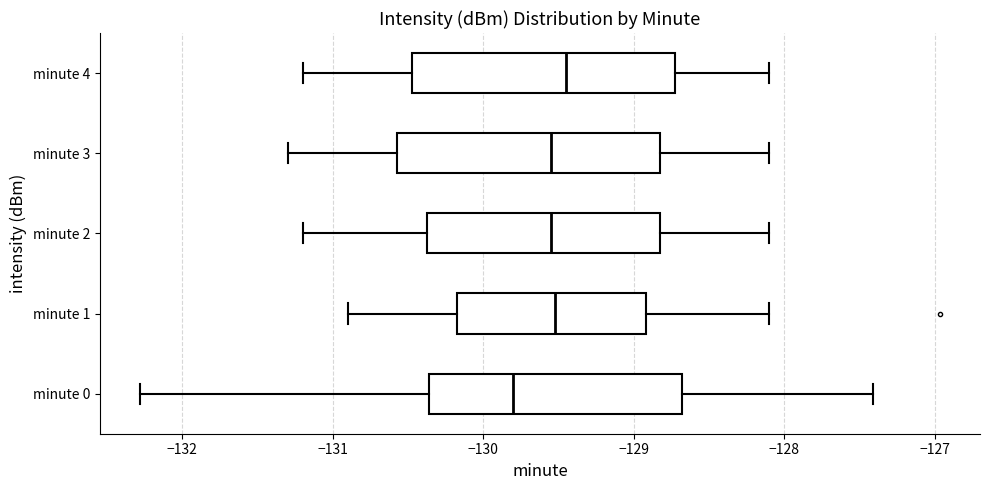

Reading bottom to top, read every box against the x-axis: the position of its median line, the range the box covers, and the ends of its whiskers. The values are not printed on the chart, so give them approximately, as read against the axis.

minute 0: median -129.8, box -130.4 to -128.7, whiskers -132.3 to -127.4
minute 1: median -129.5, box -130.2 to -128.9, whiskers -130.9 to -128.1
minute 2: median -129.5, box -130.4 to -128.8, whiskers -131.2 to -128.1
minute 3: median -129.5, box -130.6 to -128.8, whiskers -131.3 to -128.1
minute 4: median -129.4, box -130.5 to -128.7, whiskers -131.2 to -128.1